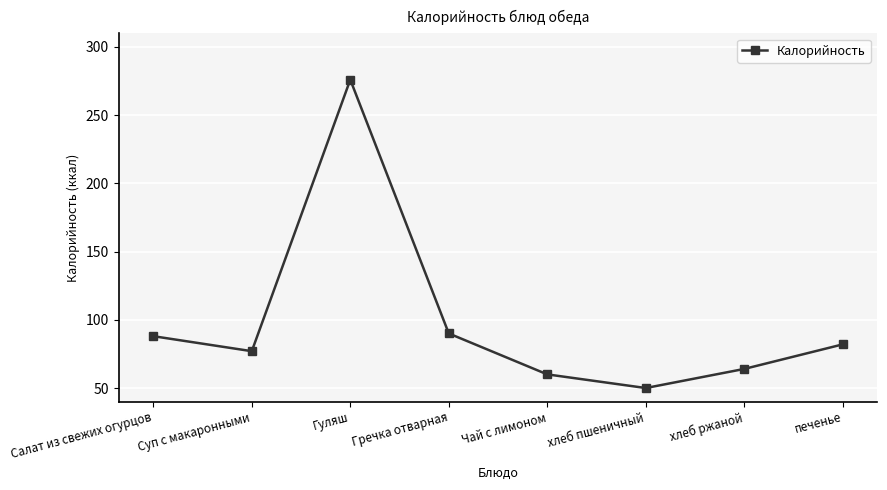

Reading left to right, what are all the values shown in this chart?

Салат из свежих огурцов=88	Суп с макаронными=77	Гуляш=276	Гречка отварная=90	Чай с лимоном=60	хлеб пшеничный=50	хлеб ржаной=64	печенье=82